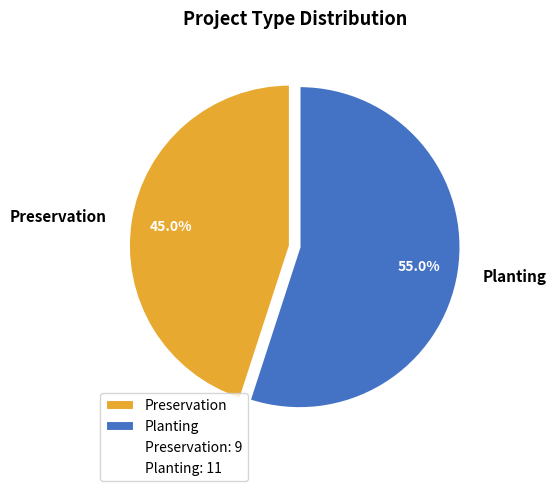

To the nearest percent, what is the difference between the largest and smallest slice percentages?

10%